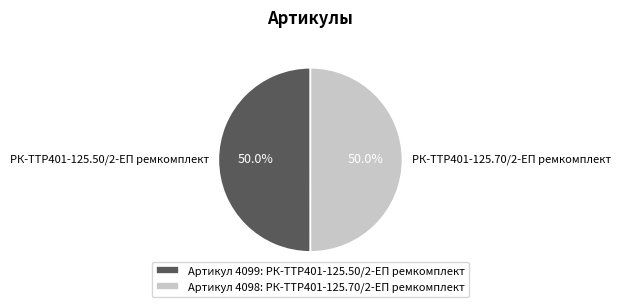

To the nearest percent, what is the average slice percentage?

50%